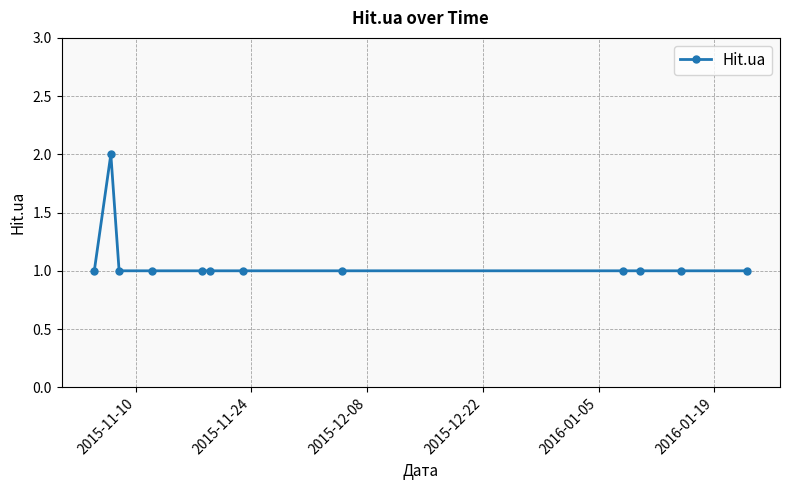

What is the value of the 9th point from the left?

1